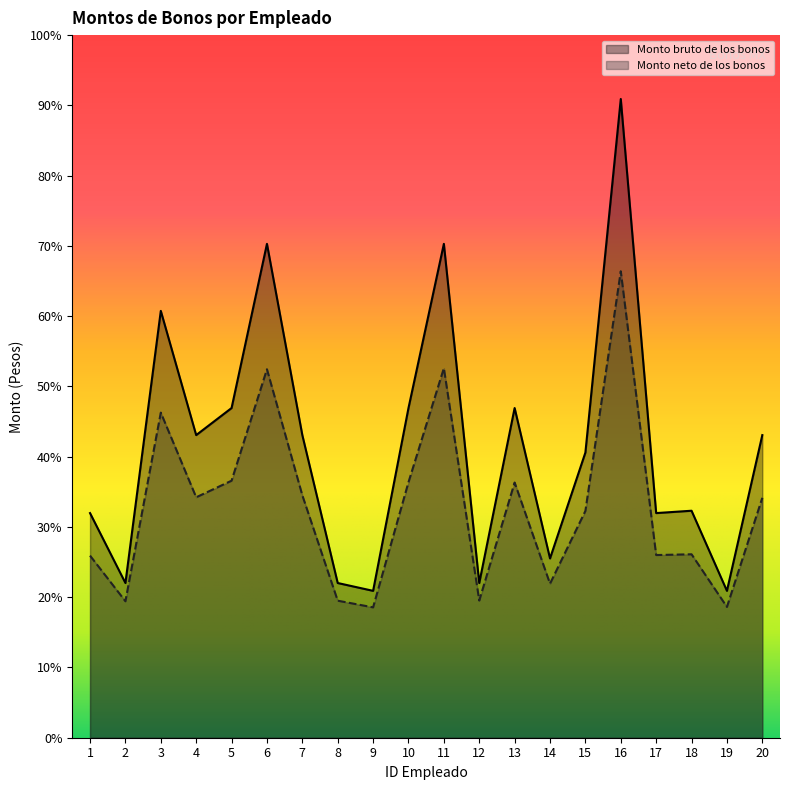

How many interior local peaks does the Monto neto de los bonos series have?

6